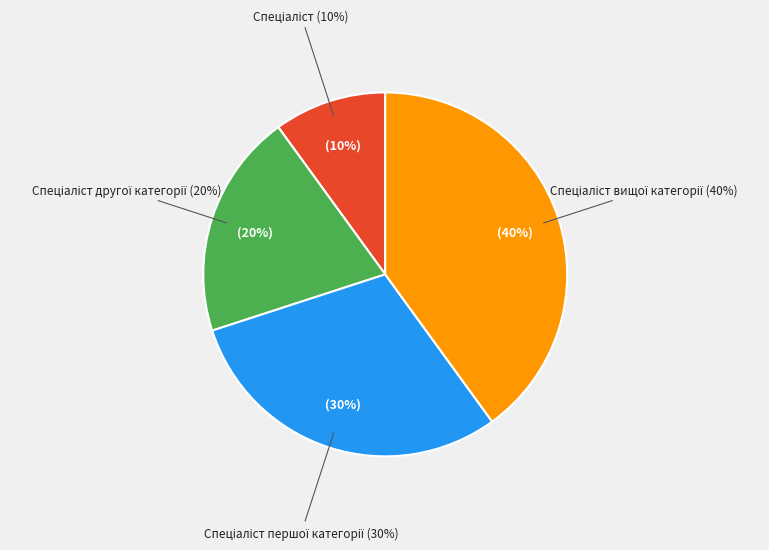

To the nearest percent, what is the difference between the largest and smallest slice percentages?

30%